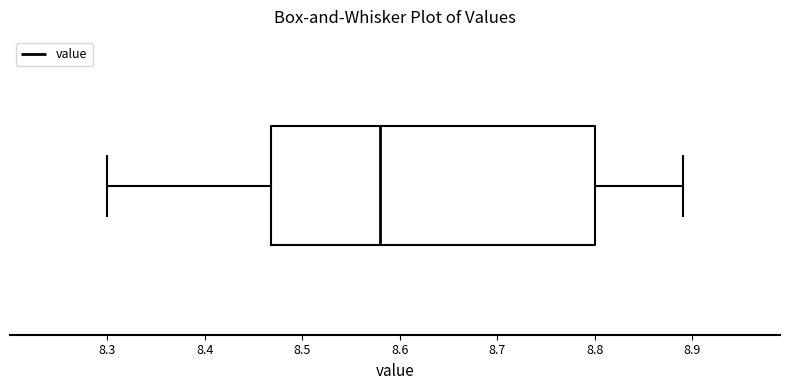

Read this box plot against the x-axis: the position of the median line, the range covered by the box, and the ends of both whiskers. The values are not printed on the chart, so give them approximately, as read against the axis.

median 8.58, box 8.47 to 8.80, whiskers 8.30 to 8.89